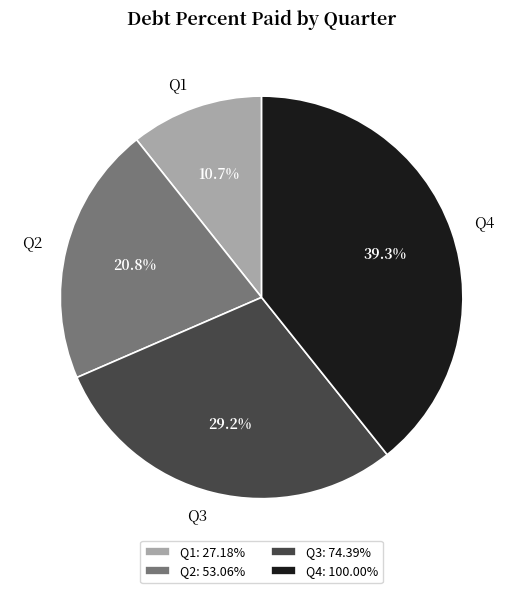

To the nearest percent, what is the combined percentage of Q3 and Q2?

50%